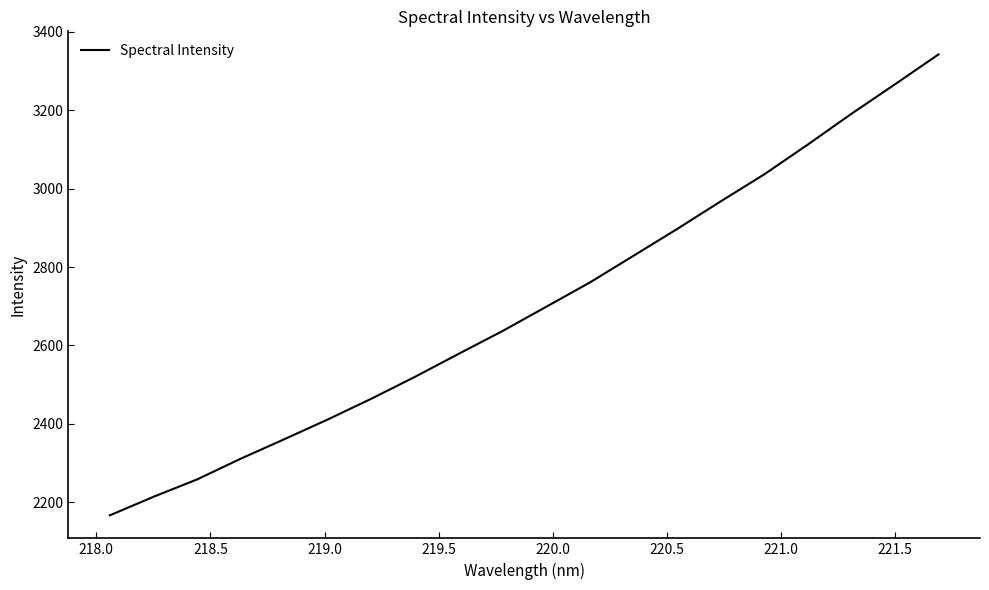

What is the smallest value displayed?

2167.2